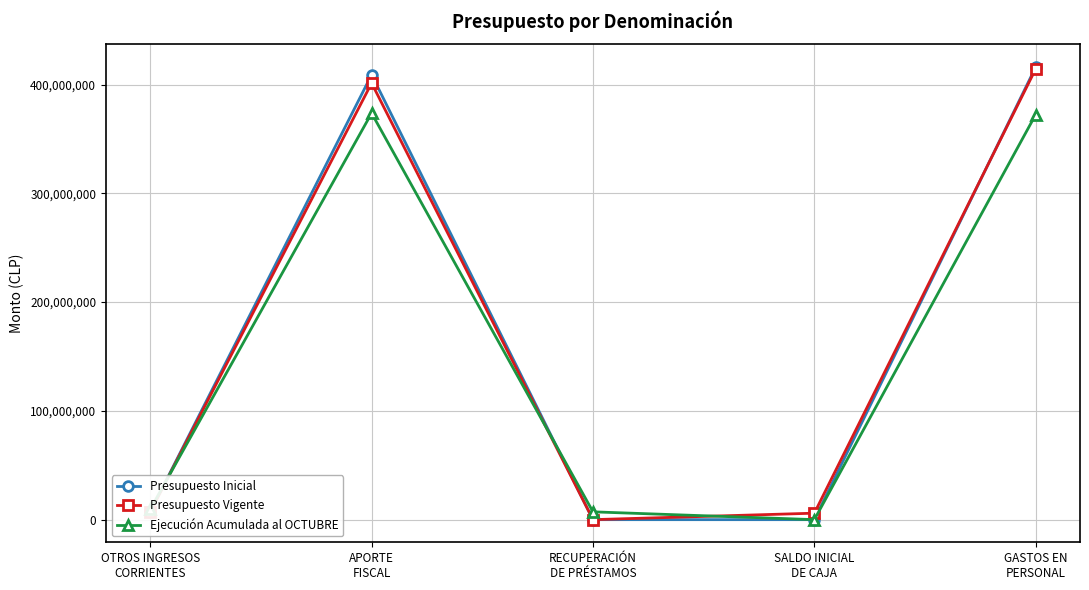

Is the value of Presupuesto Vigente at OTROS INGRESOS
CORRIENTES greater than the value of Presupuesto Inicial at APORTE
FISCAL?

No